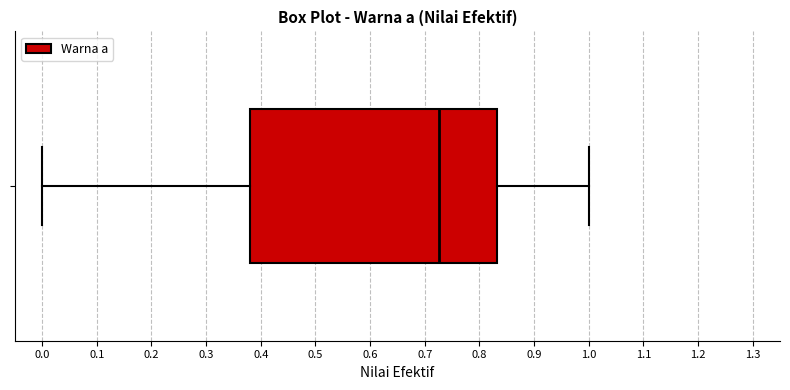

Transcribe this box plot: give where the median line is, the range the box spans, and where the two whiskers end, as read against the x-axis. The values are not printed on the chart, so give them approximately, as read against the axis.

median 0.73, box 0.38 to 0.83, whiskers 0.00 to 1.00